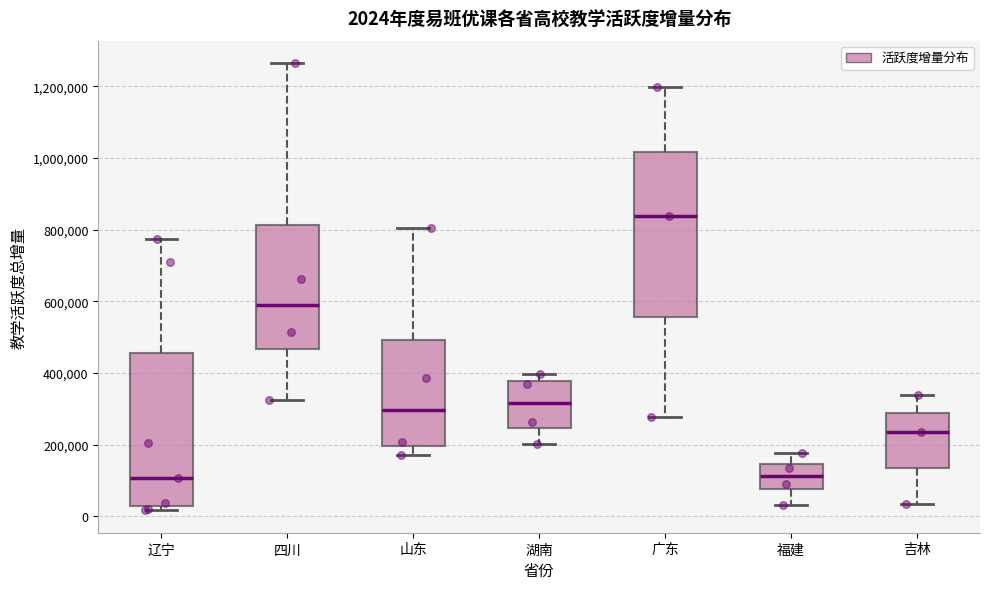

Which box is the tallest, from its lower edge to its upper edge?

广东